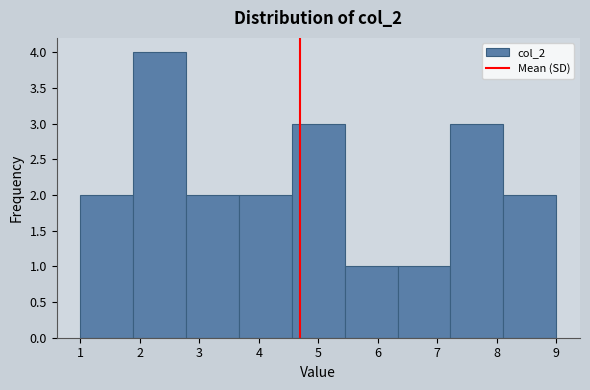

What is the height of the bar covering 3.7 to 4.6 on the x-axis? Neither the bar edges nor the heights are printed on the chart, so give them approximately, as read against the axes.

2